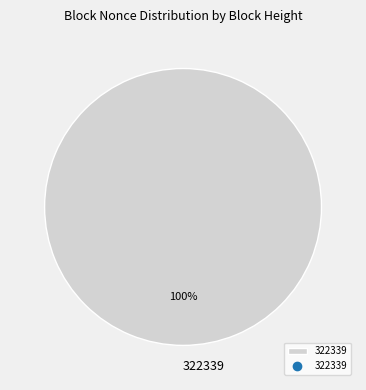

Is there any slice that represents more than half of the pie?

Yes